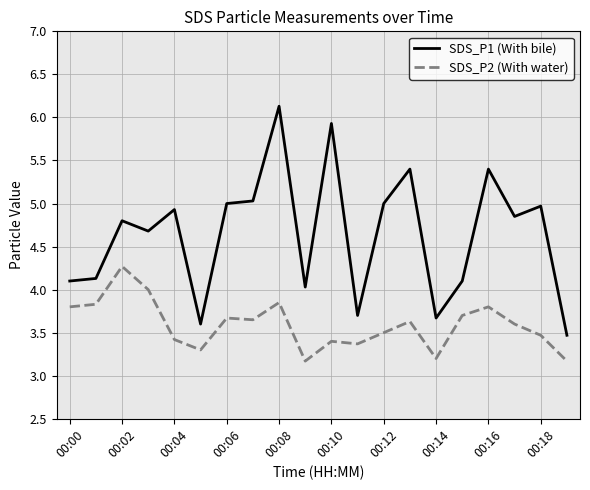

Which series has the widest spread of values?

SDS_P1 (With bile)